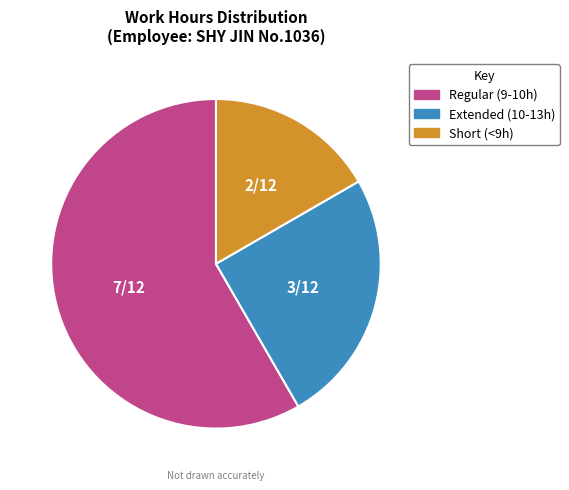

Is there a majority slice in this chart?

Yes